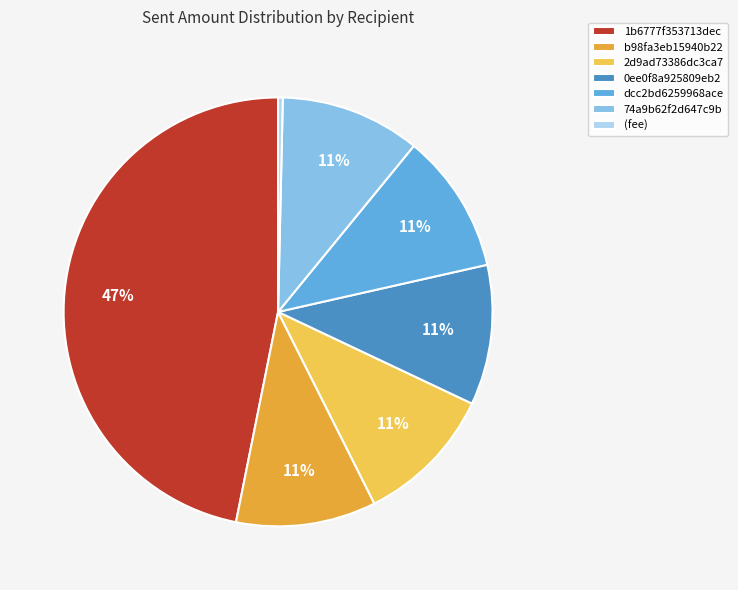

Which category has the biggest portion of the pie?

1b6777f353713dec